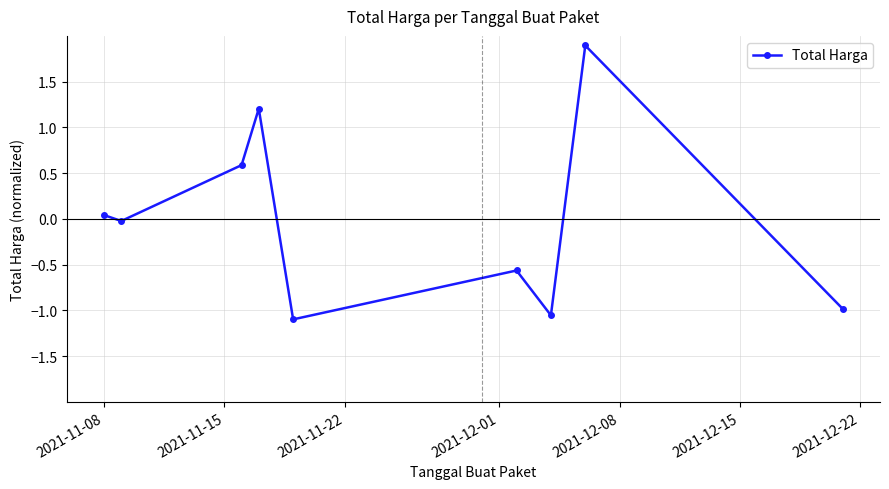

Does the chart display data point markers on the line(s)?

Yes